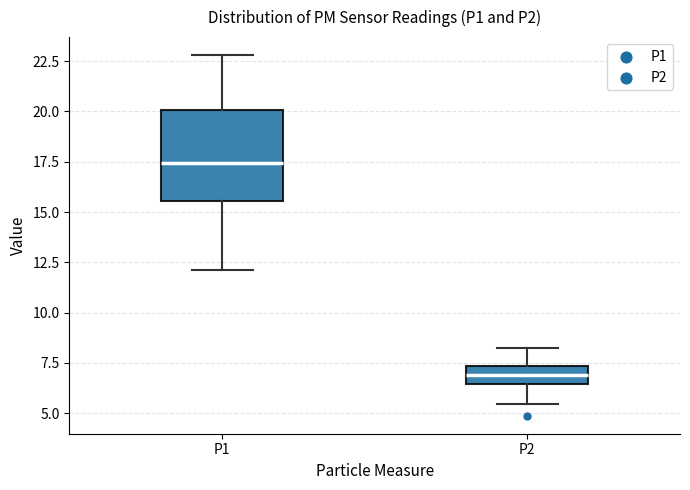

Which box's median line is the highest?

P1